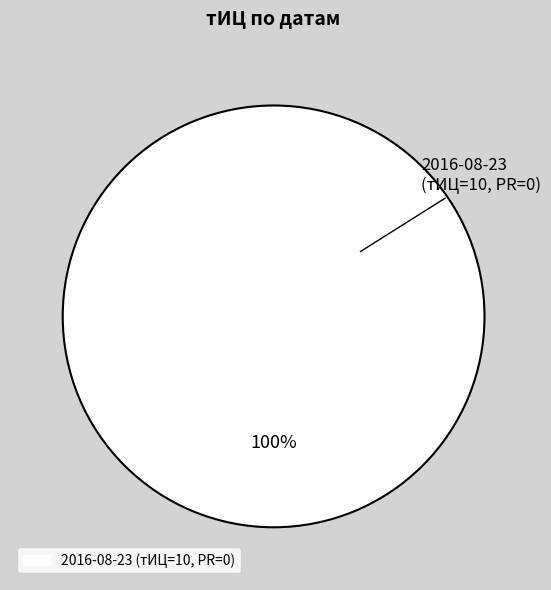

Is there any slice that represents more than half of the pie?

Yes